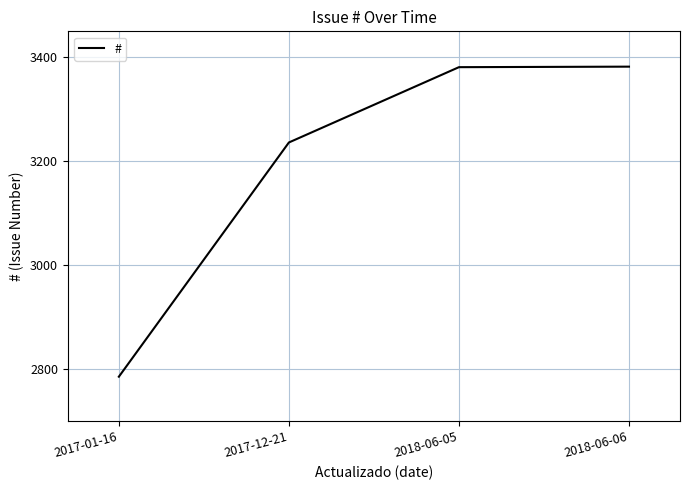

True or false: the data has more than 2 interior local peaks.

False